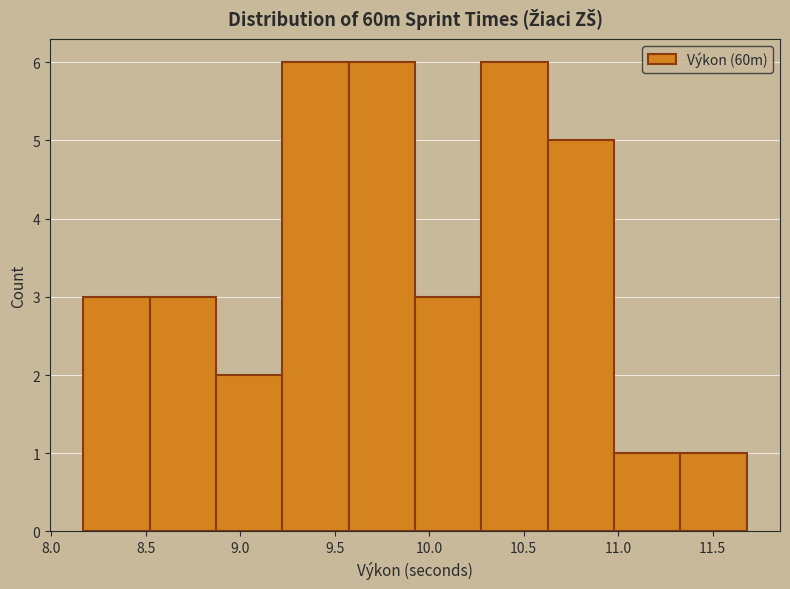

Reading left to right, transcribe this chart: for each bar, give the range it covers on the x-axis and its height. Neither the bar edges nor the heights are printed on the chart, so give them approximately, as read against the axes.

8.15 to 8.50: 3
8.50 to 8.85: 3
8.85 to 9.20: 2
9.20 to 9.55: 6
9.55 to 9.95: 6
9.95 to 10.30: 3
10.30 to 10.65: 6
10.65 to 11.00: 5
11.00 to 11.35: 1
11.35 to 11.70: 1